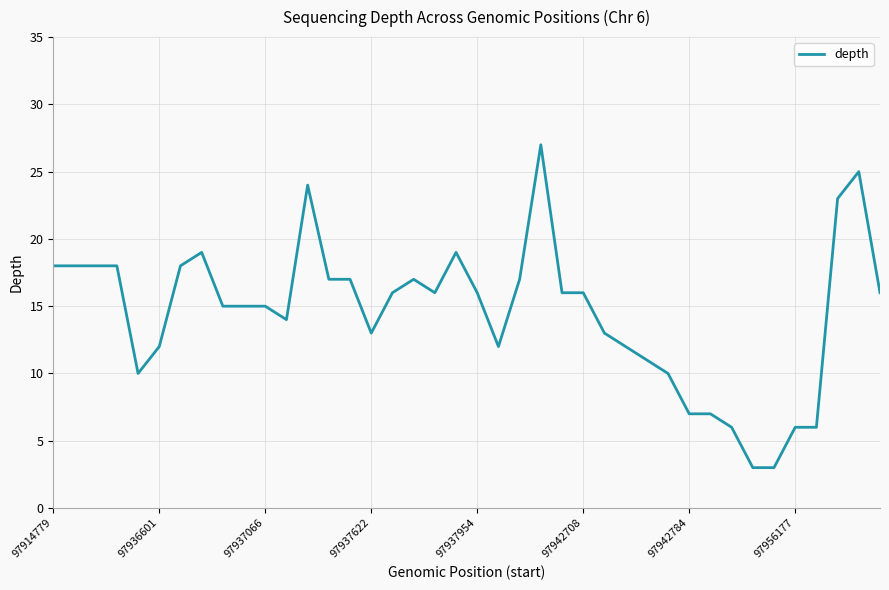

How many lines are shown in the chart?

1